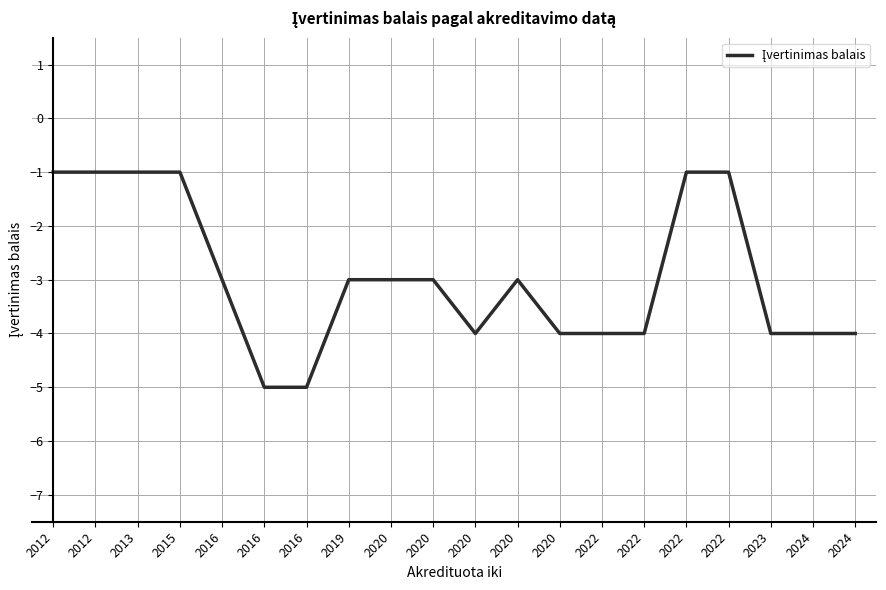

Does the chart display data point markers on the line(s)?

No